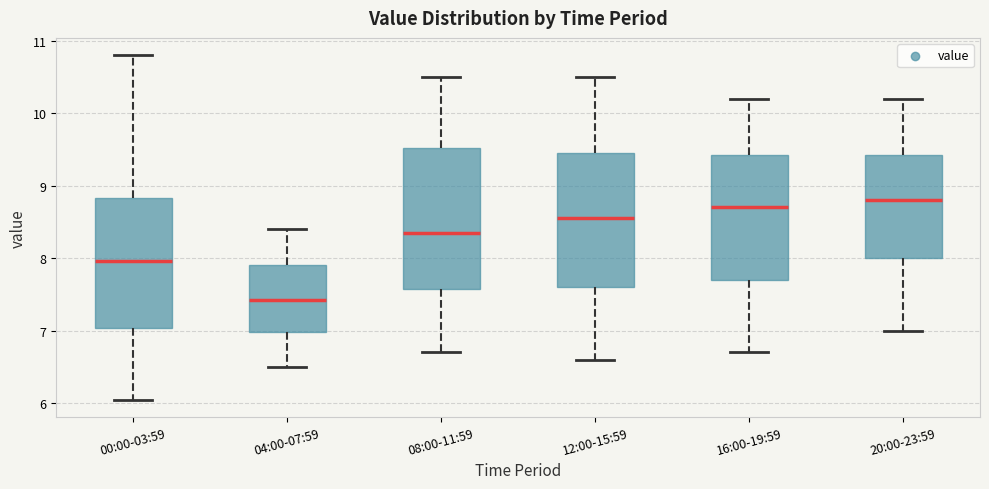

Reading left to right, read every box against the y-axis: the position of its median line, the range the box covers, and the ends of its whiskers. The values are not printed on the chart, so give them approximately, as read against the axis.

00:00-03:59: median 8.0, box 7.0 to 8.8, whiskers 6.1 to 10.8
04:00-07:59: median 7.4, box 7.0 to 7.9, whiskers 6.5 to 8.4
08:00-11:59: median 8.4, box 7.6 to 9.5, whiskers 6.7 to 10.5
12:00-15:59: median 8.6, box 7.6 to 9.5, whiskers 6.6 to 10.5
16:00-19:59: median 8.7, box 7.7 to 9.4, whiskers 6.7 to 10.2
20:00-23:59: median 8.8, box 8.0 to 9.4, whiskers 7.0 to 10.2